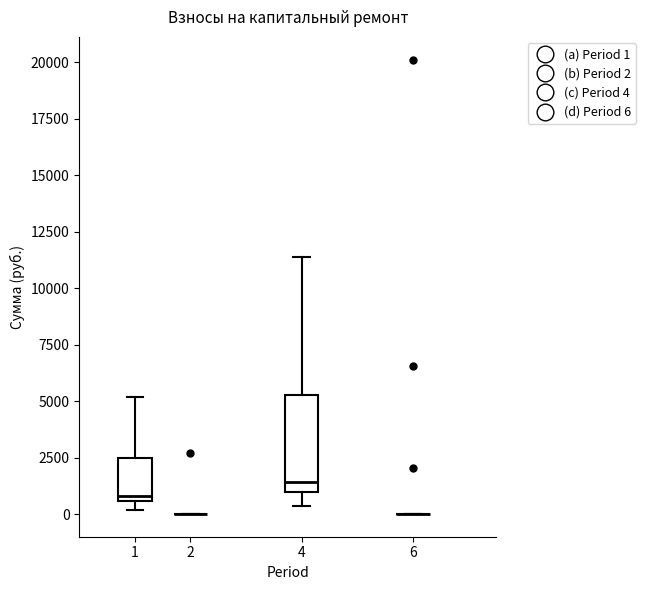

Comparing the boxes themselves (not the whiskers), which one is the tallest?

4